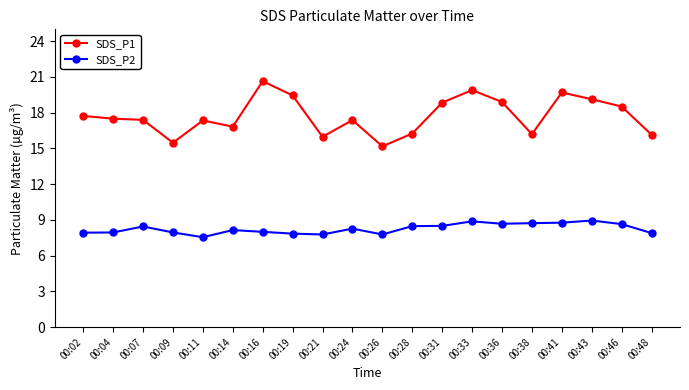

Rank the series by their maximum value, from lowest to highest.

SDS_P2, SDS_P1